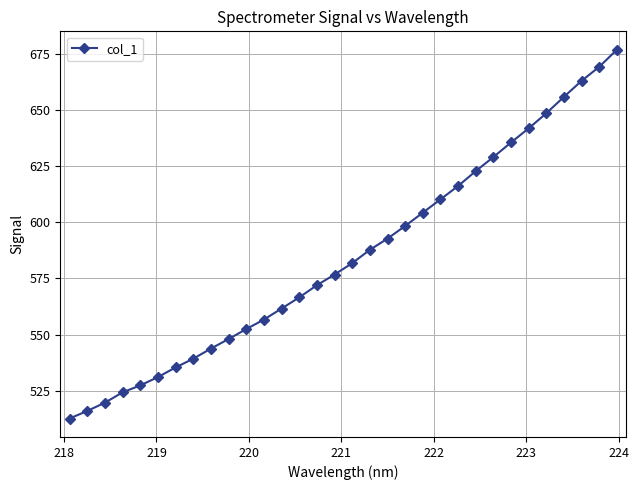

What is the sum of all values?

18718.0